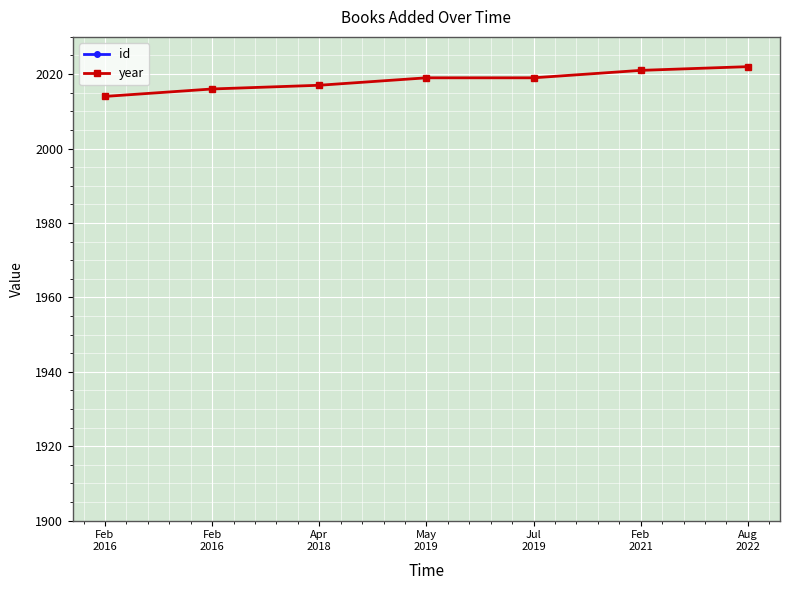

Is it true that year equals 562 at Aug
2022?

False